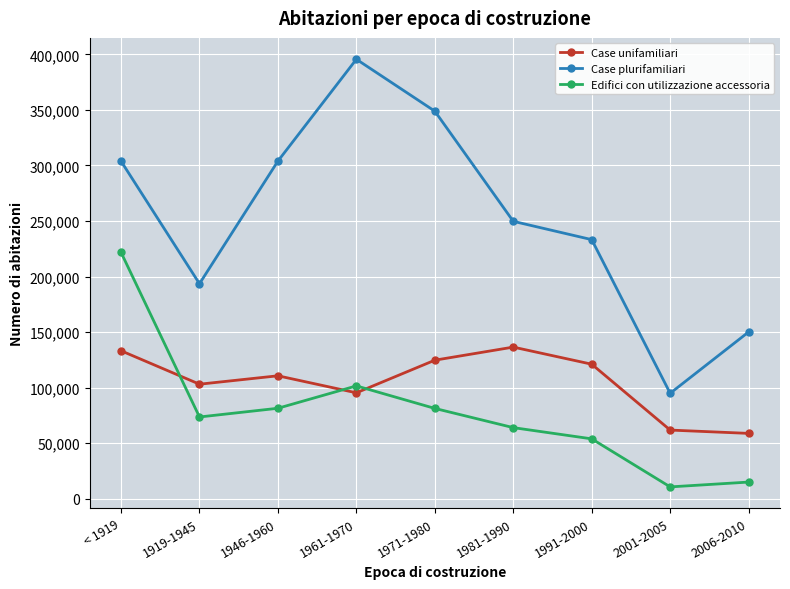

What is the spread (max minus min) of values at 1961-1970?

300298